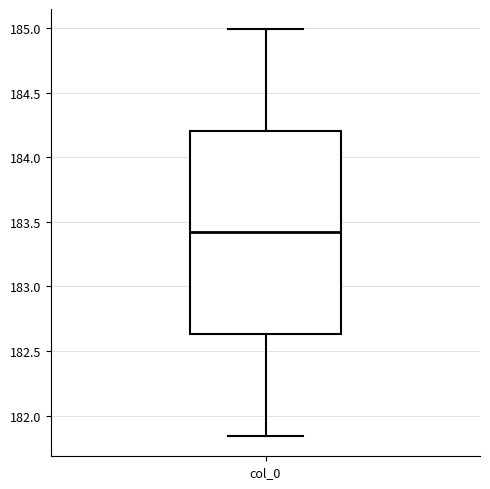

Where is the upper edge of the box for col_0 on the y-axis? The values are not printed on the chart, so give them approximately, as read against the axis.

184.20